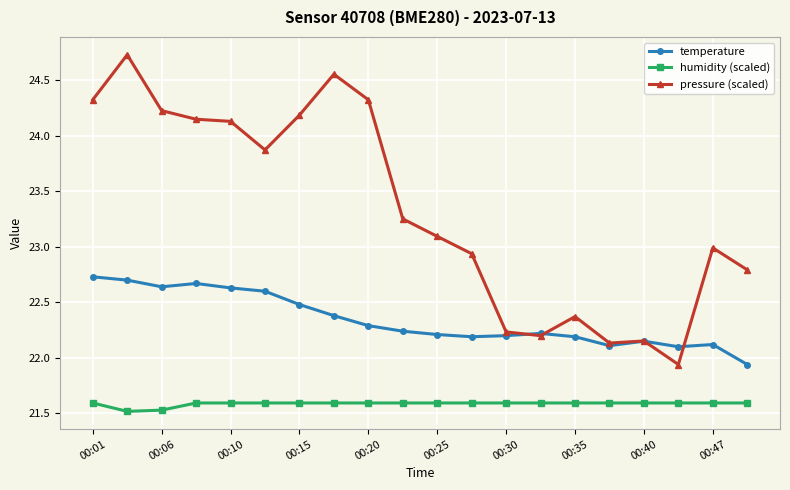

True or false: humidity (scaled) and pressure (scaled) intersect in this chart.

False